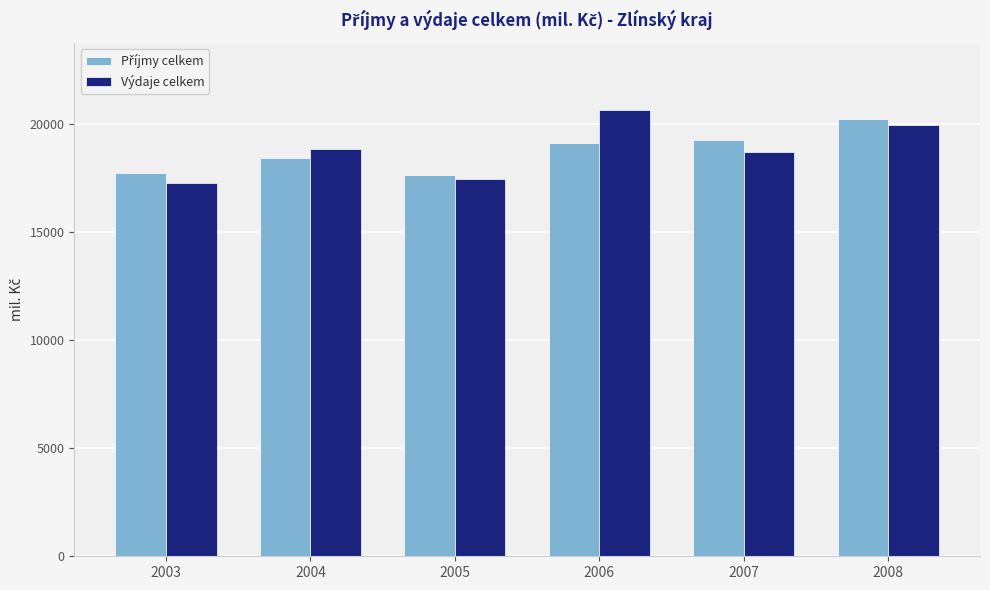

What is the total value across all series at 2004?

37290.0